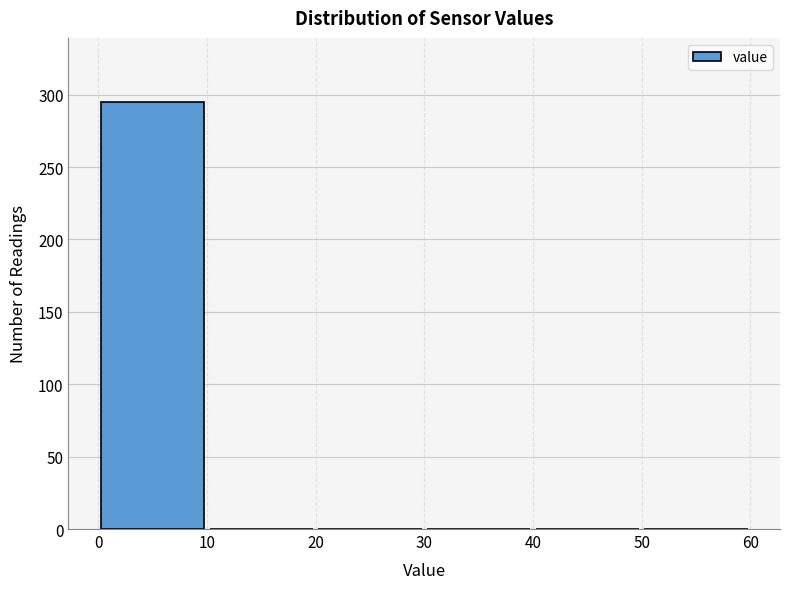

How tall is the bar that spans 0 to 10 on the x-axis? The values are not printed on the chart, so give them approximately, as read against the axis.

295